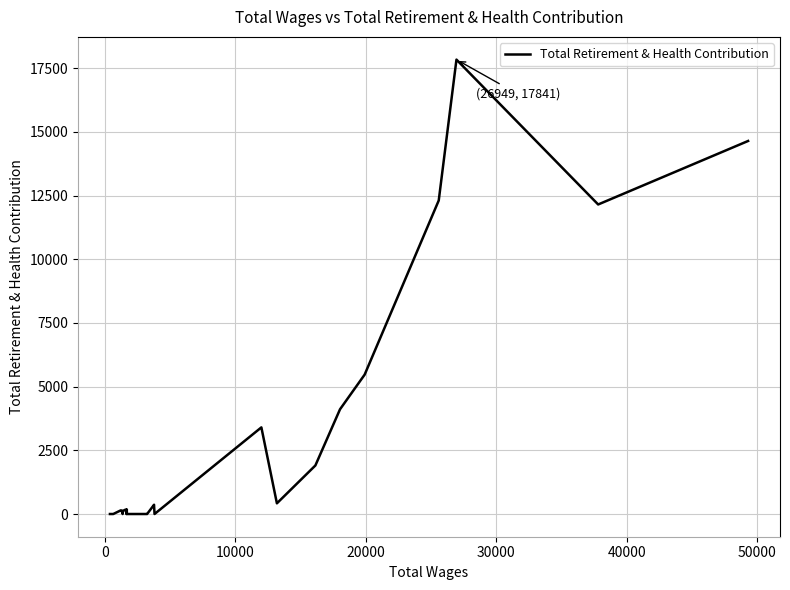

How many points are lower than both their immediate neighbors (excluding endpoints)?

4